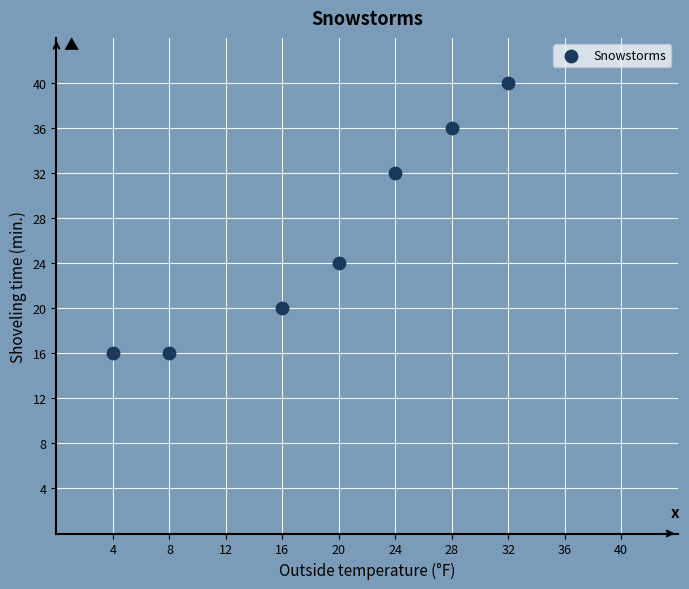

What is the range of Y values (max minus min)?

24